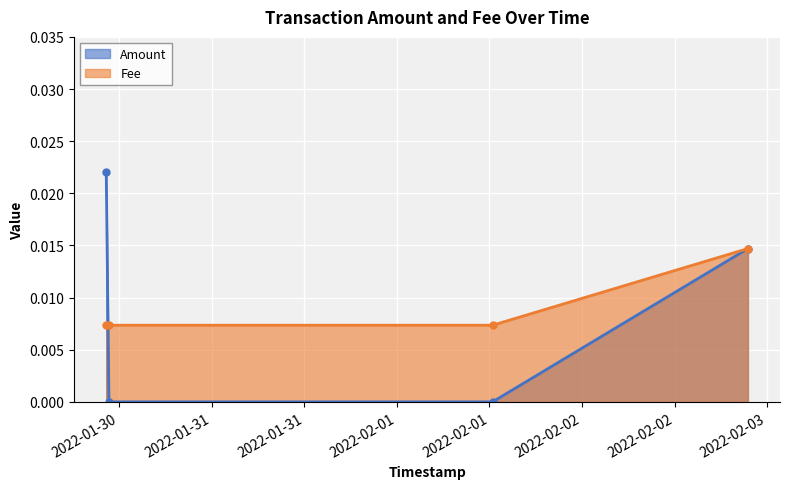

Which series has the widest spread of values?

Amount